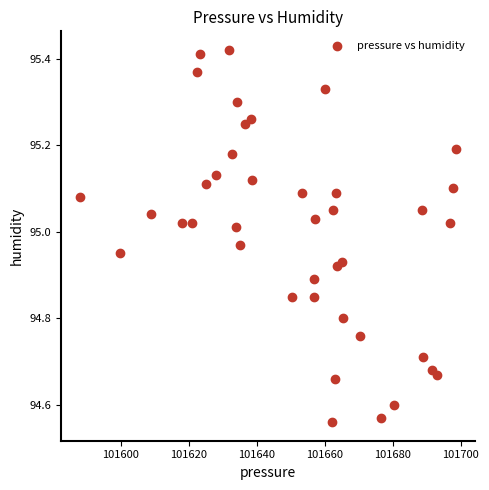

What is the range of X values (max minus min)?

110.6